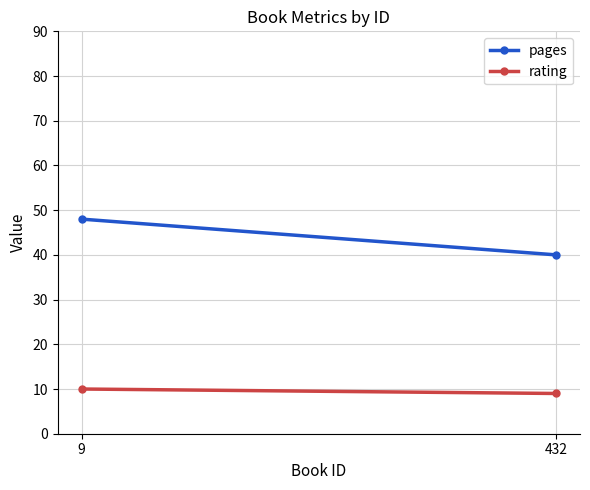

Reading left to right, transcribe all the data shown in this chart.

pages: 48	40
rating: 10	9